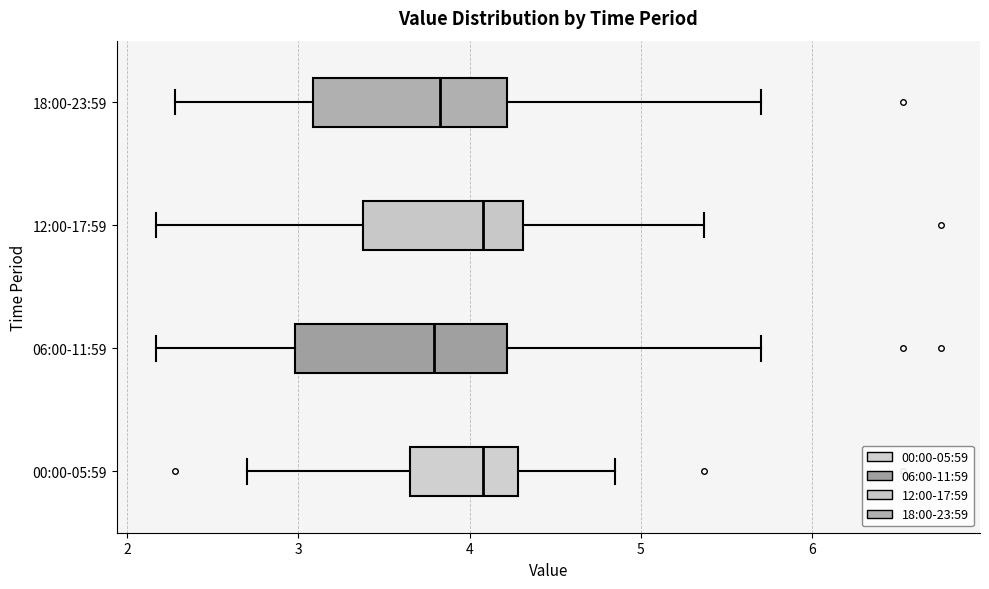

Reading bottom to top, read every box against the x-axis: the position of its median line, the range the box covers, and the ends of its whiskers. The values are not printed on the chart, so give them approximately, as read against the axis.

00:00-05:59: median 4.1, box 3.7 to 4.3, whiskers 2.7 to 4.9
06:00-11:59: median 3.8, box 3.0 to 4.2, whiskers 2.2 to 5.7
12:00-17:59: median 4.1, box 3.4 to 4.3, whiskers 2.2 to 5.4
18:00-23:59: median 3.8, box 3.1 to 4.2, whiskers 2.3 to 5.7